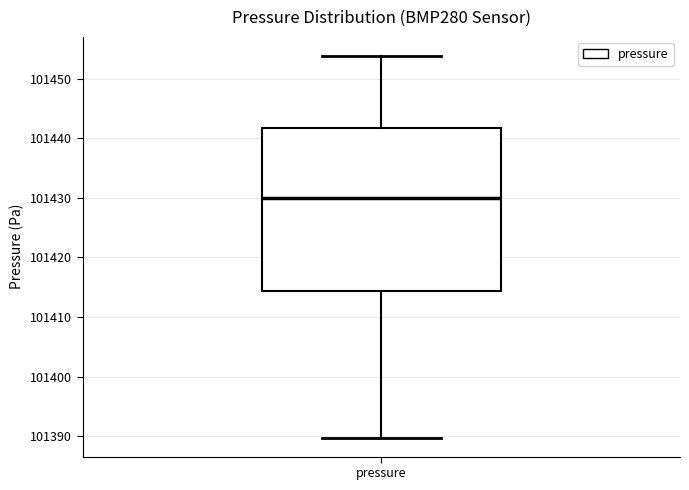

Where does the median line of the box for pressure sit on the y-axis? The values are not printed on the chart, so give them approximately, as read against the axis.

101430